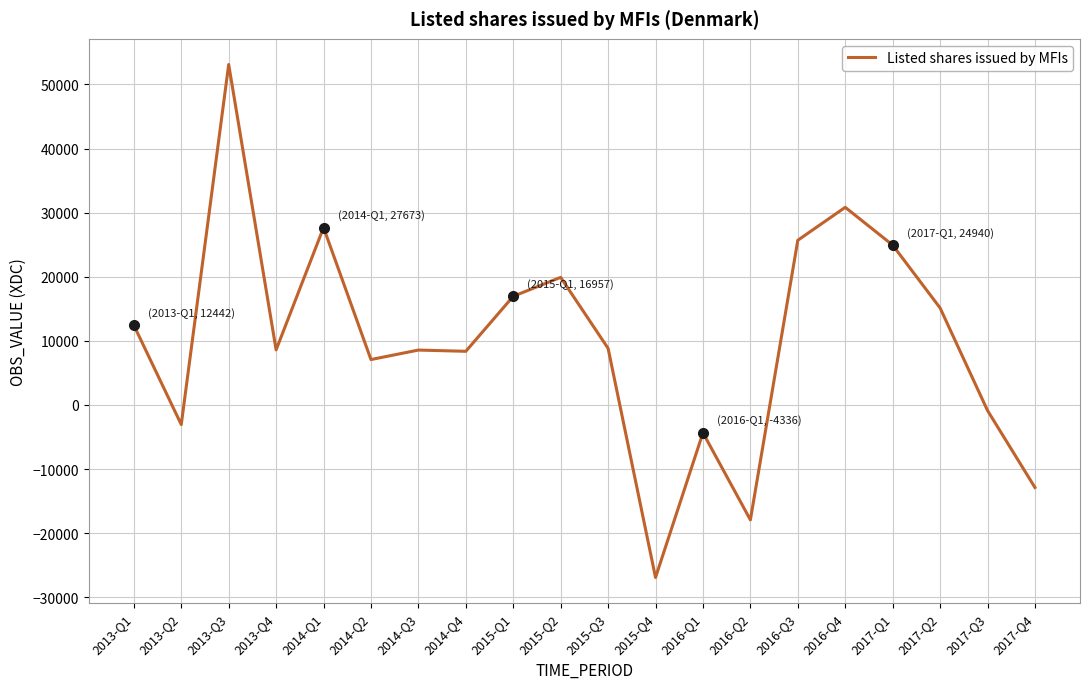

Is it true that the value at 2015-Q2 is 19909?

True